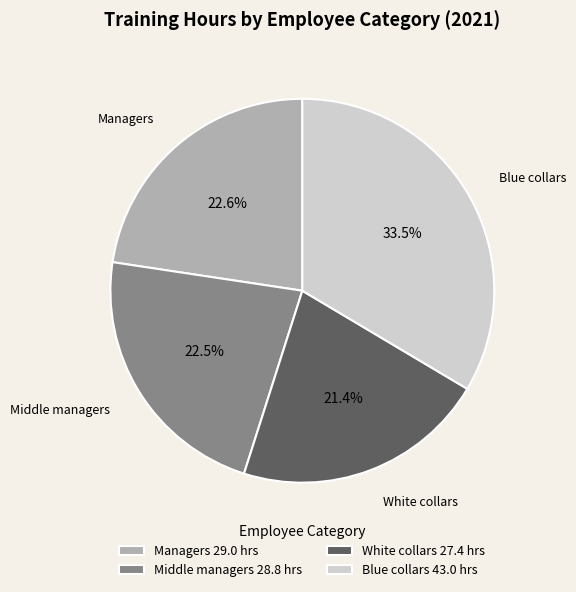

Is there any slice that represents more than half of the pie?

No